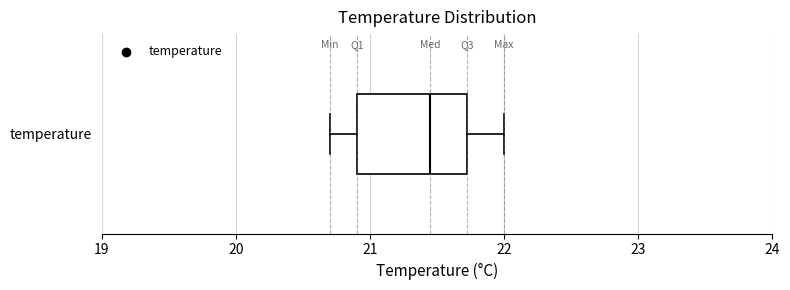

Where is the right edge of the box for temperature on the x-axis? The values are not printed on the chart, so give them approximately, as read against the axis.

21.7